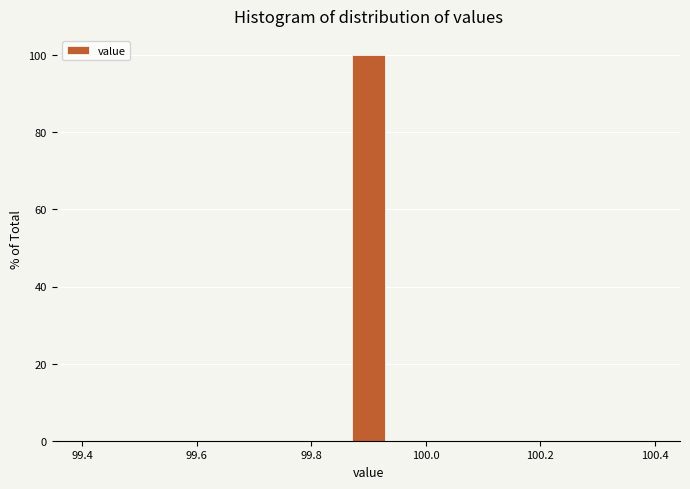

Read against the x-axis, roughly where is the centre of the tallest bar?

99.90